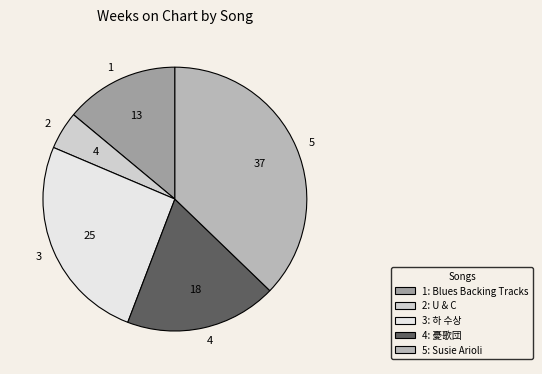

Approximately how many times larger is the value at 3 compared to 1?

1.8